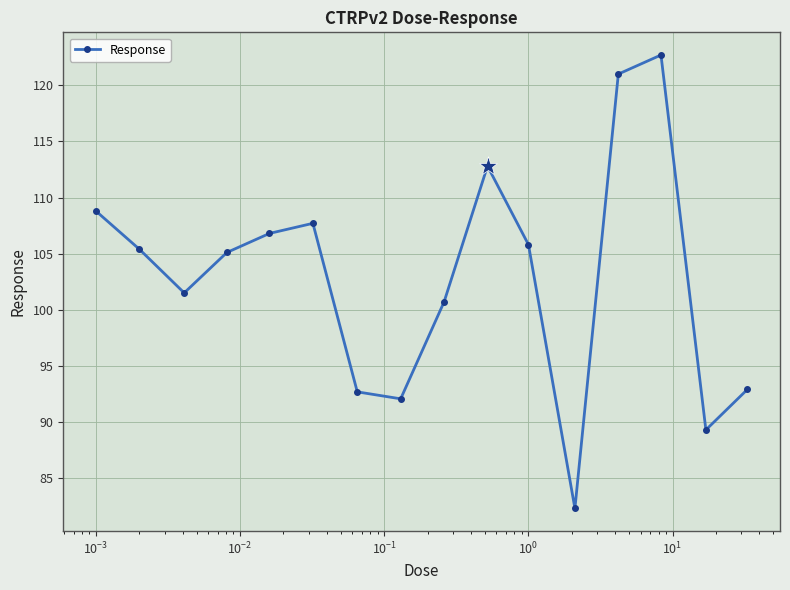

How many distinct data groups are displayed?

1